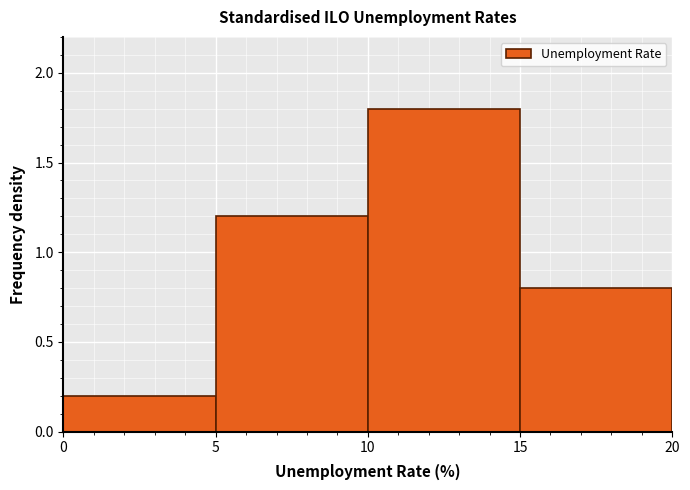

Which range on the x-axis has the tallest bar?

10 to 15